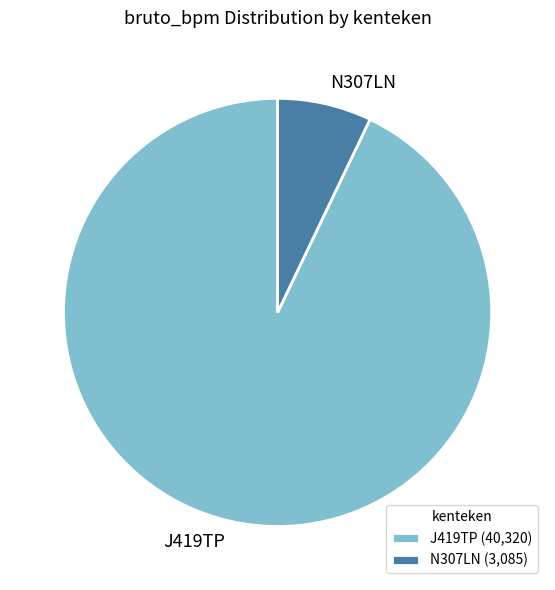

Is there a majority slice in this chart?

Yes